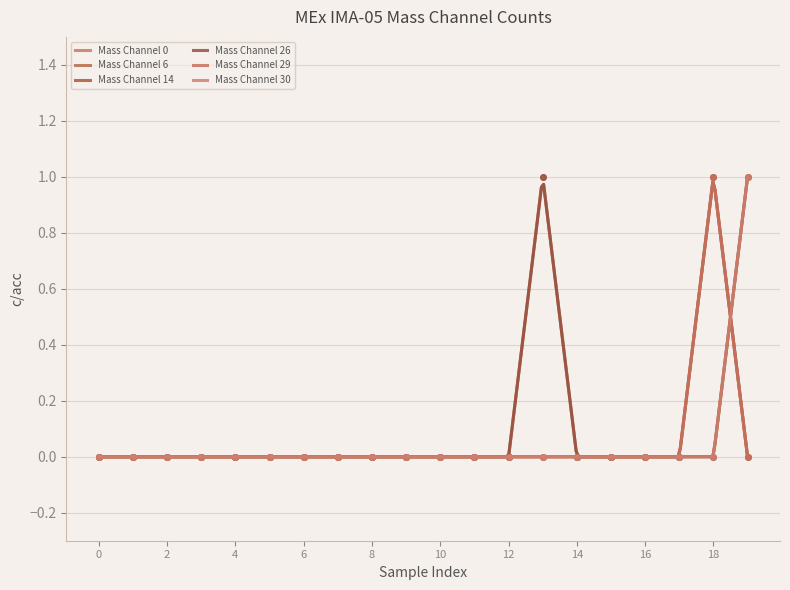

Is it true that Mass Channel 0 equals 0 at 16?

False